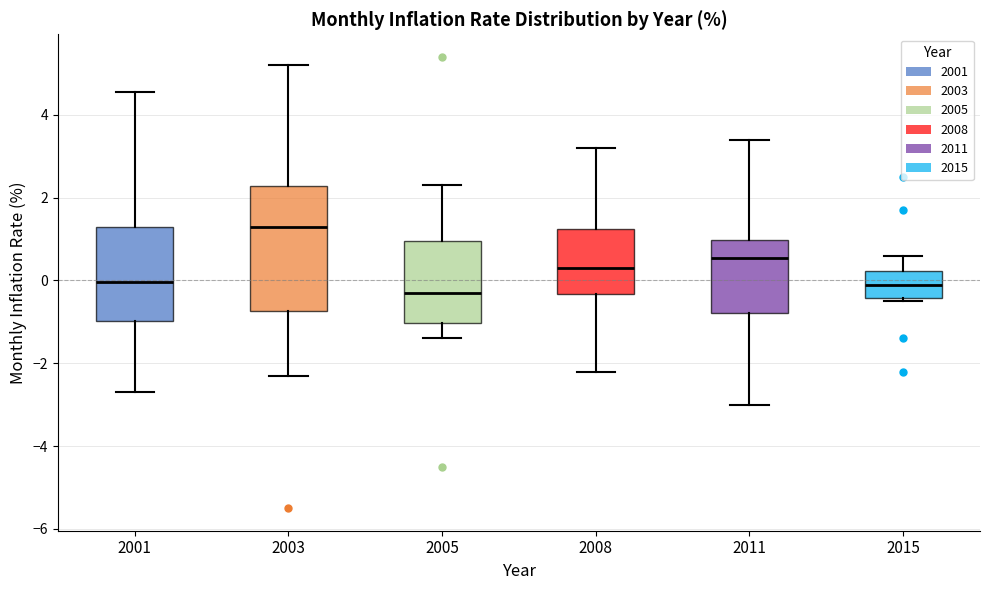

Which box's median line is the highest?

2003